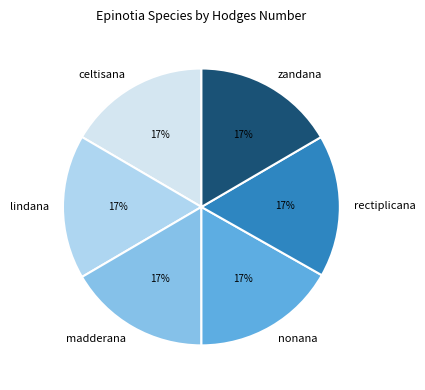

Does madderana represent more than half of the total?

No